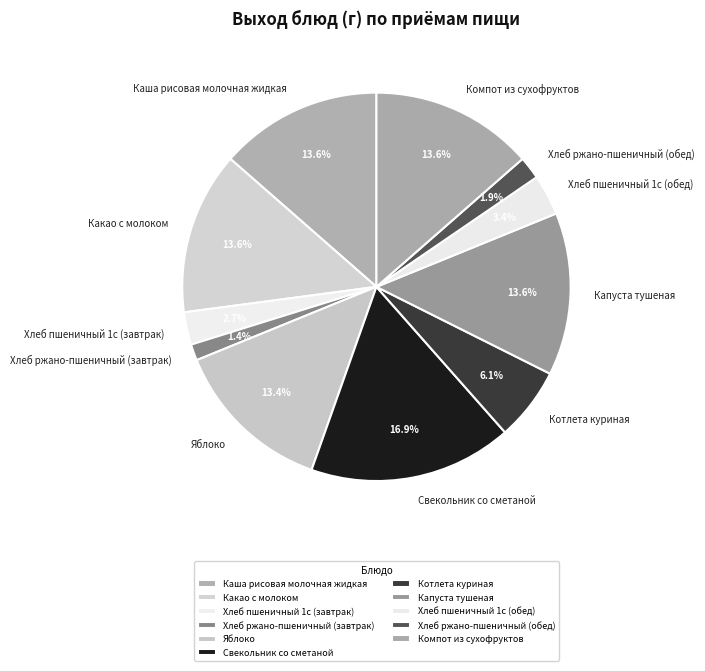

The Капуста тушеная slice represents 21% of the pie. True or false?

False